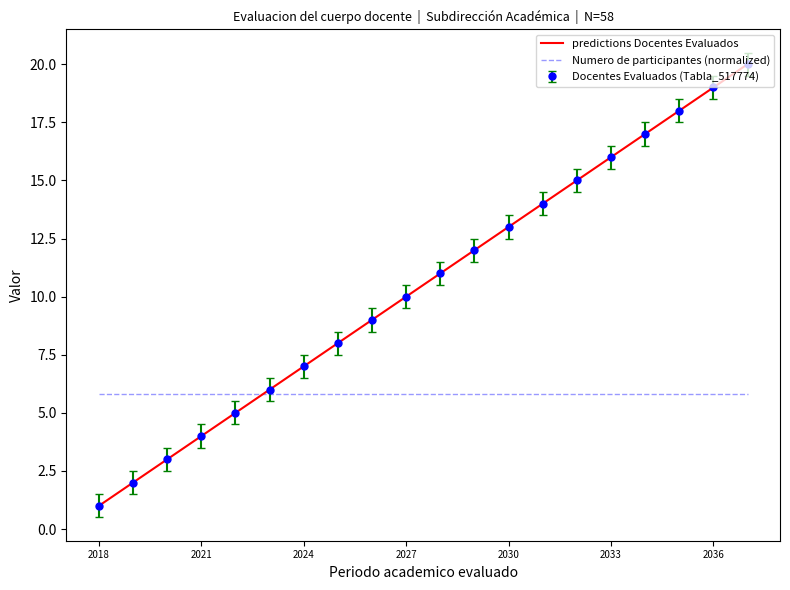

True or false: Docentes Evaluados (Tabla_517774) has a value of 6 at 2021.

False